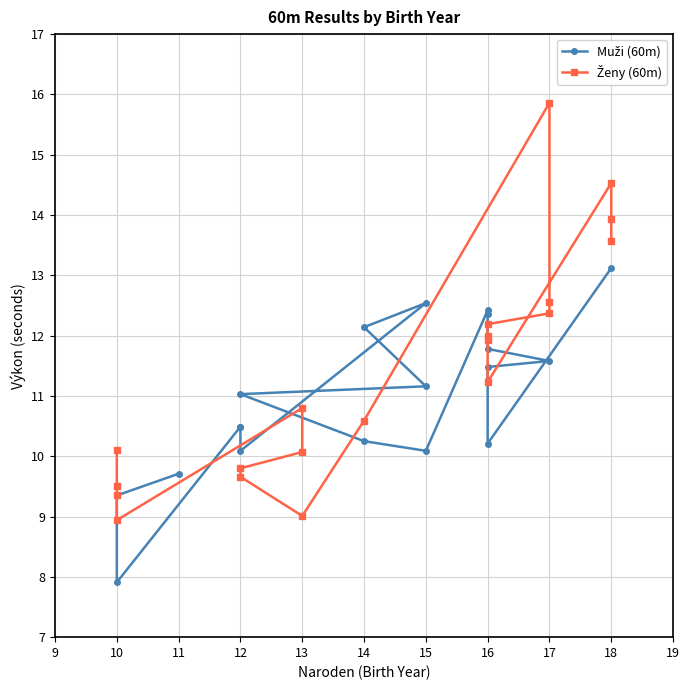

Which series changed the most between 11 and 13?

Muži (60m)